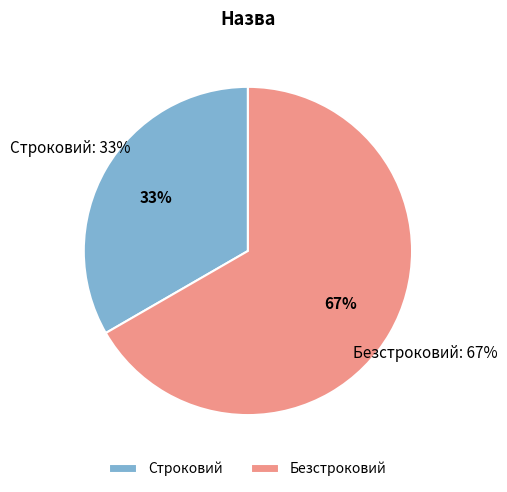

What portion of the pie excludes Безстроковий?

33.3%